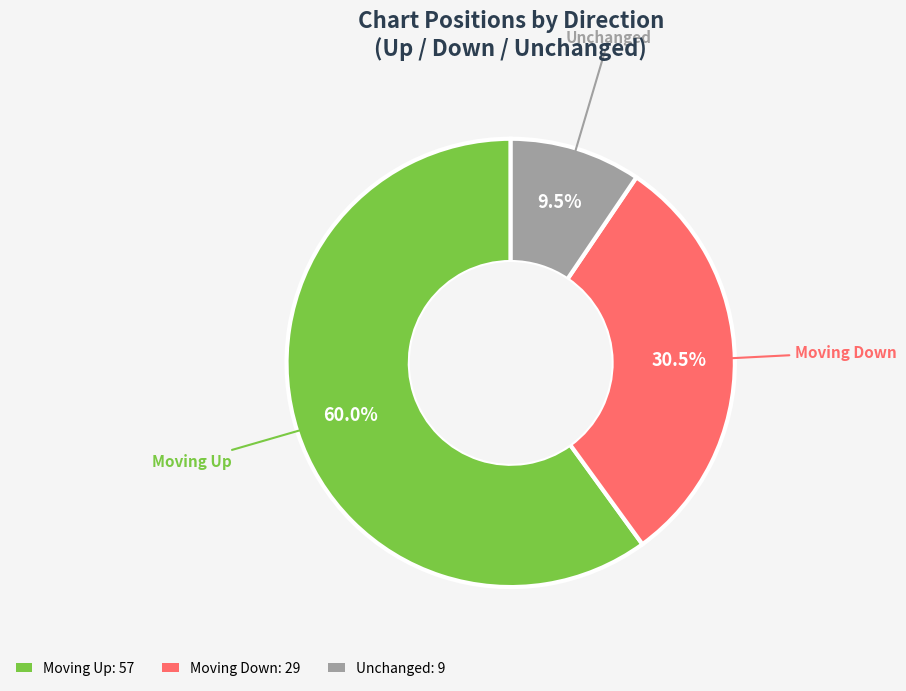

Does any single category account for the majority?

Yes